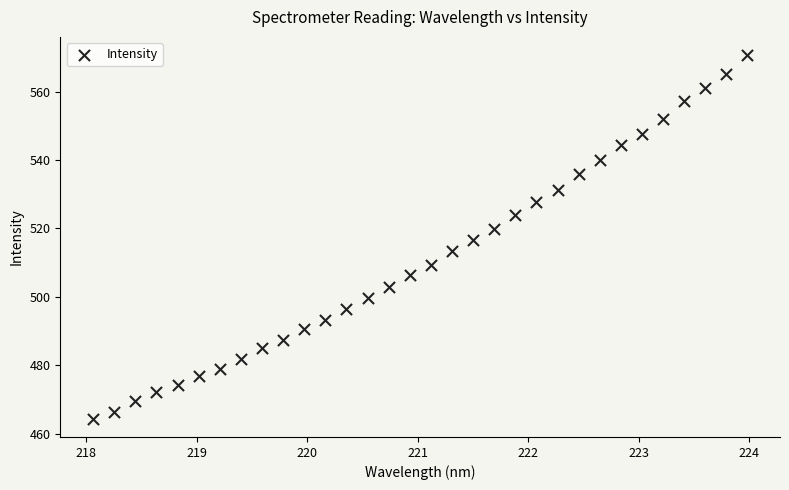

What is the range of Y values (max minus min)?

106.3